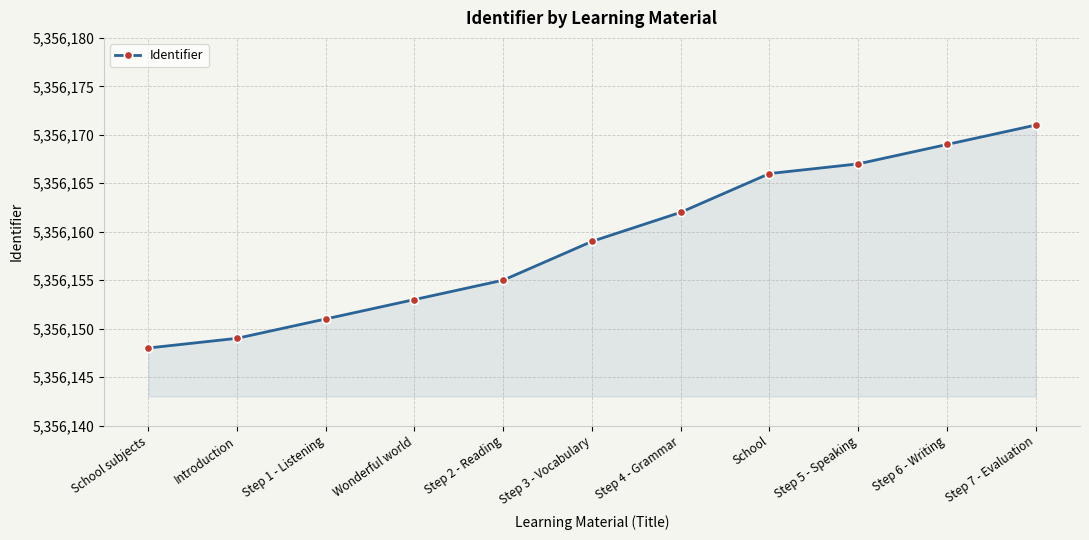

Is it true that the value at School subjects is 3049033?

False